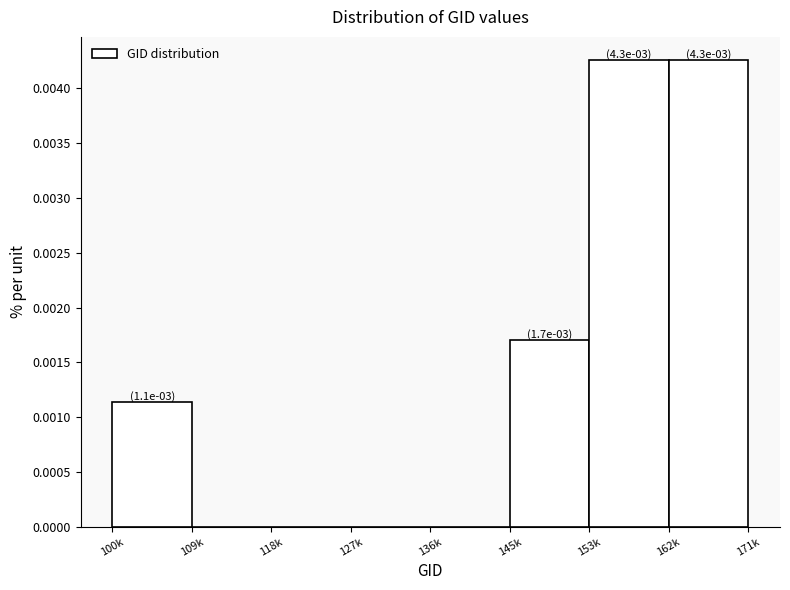

Which has a higher value, 162k or 100k?

162k